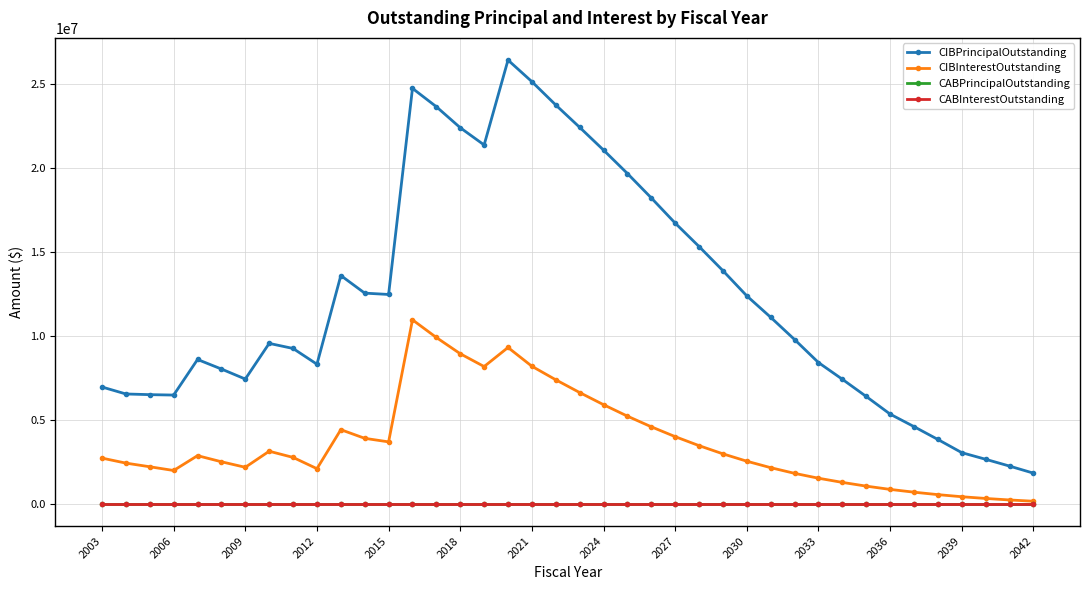

Is this an area chart (filled region under the line)?

No